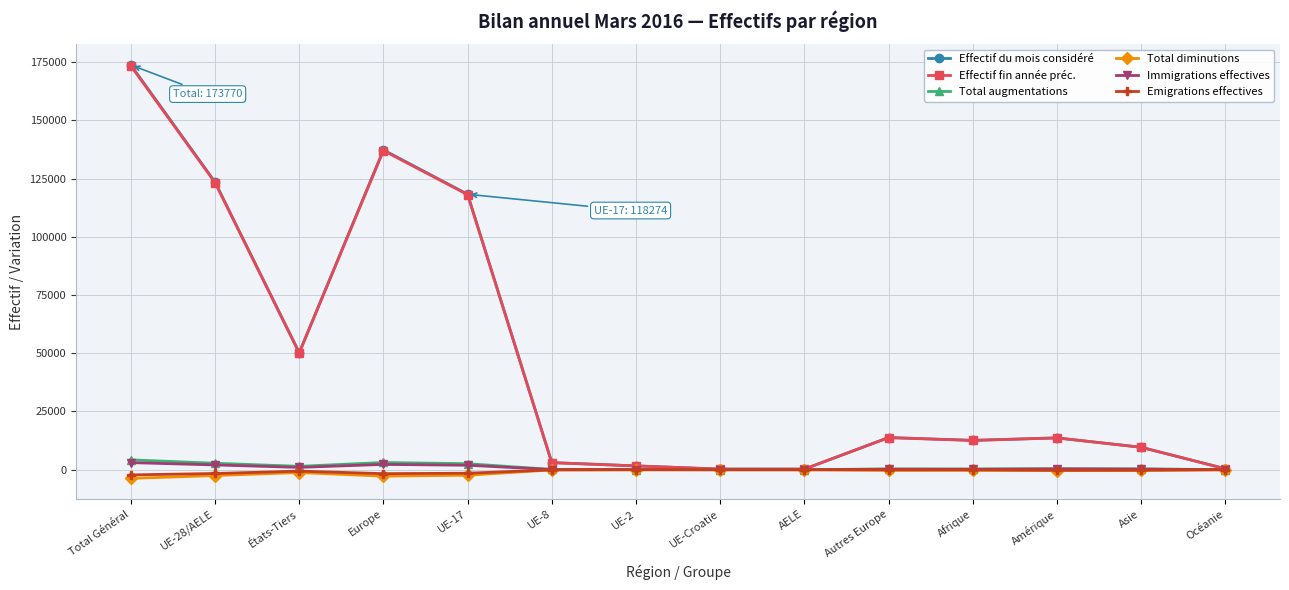

At which category does Effectif du mois considéré reach its first local valley?

États-Tiers